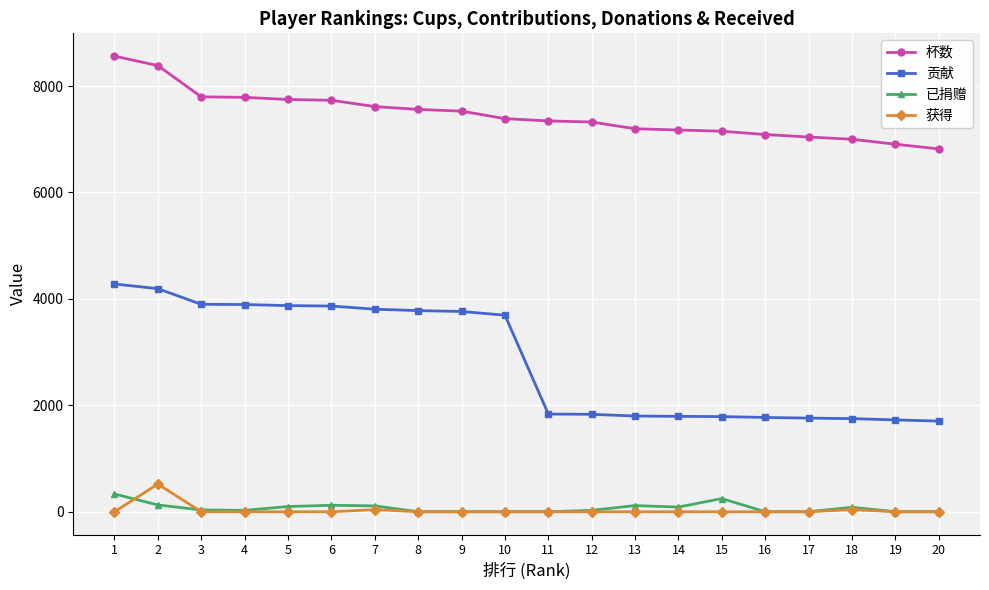

What is the spread (max minus min) of values at 9?

7529